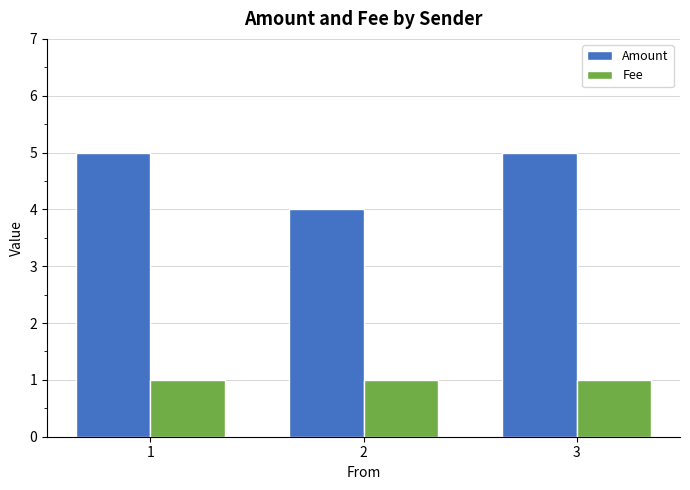

The Fee series shows 1 at 2. True or false?

True